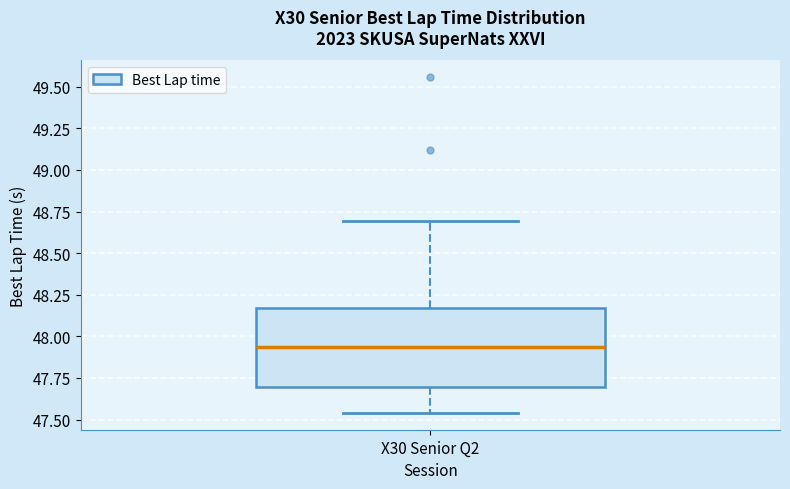

Read this box plot against the y-axis: the position of the median line, the range covered by the box, and the ends of both whiskers. The values are not printed on the chart, so give them approximately, as read against the axis.

median 47.95, box 47.70 to 48.15, whiskers 47.55 to 48.70